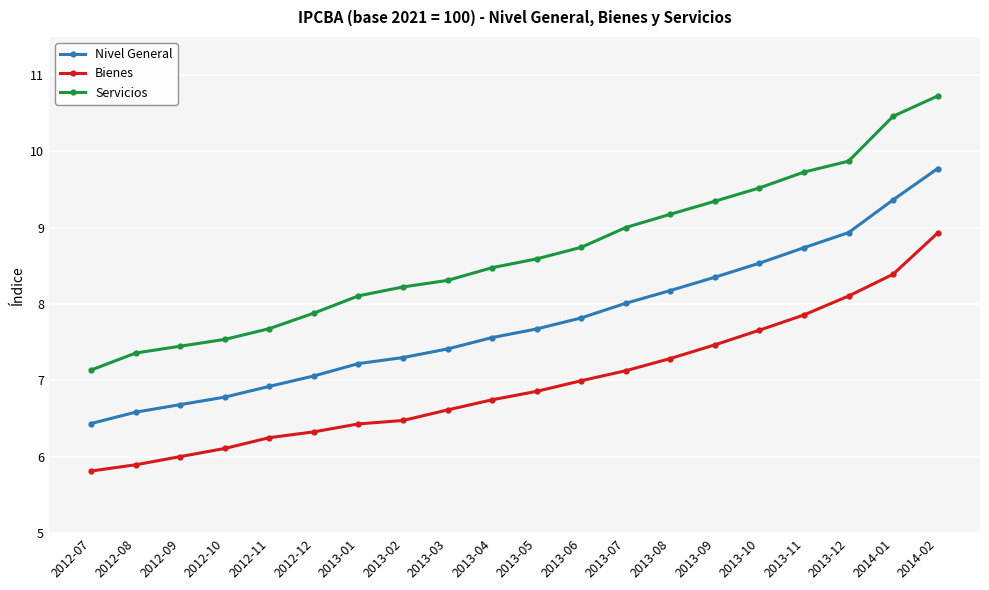

What is the label of the 18th point from the right?

2012-09